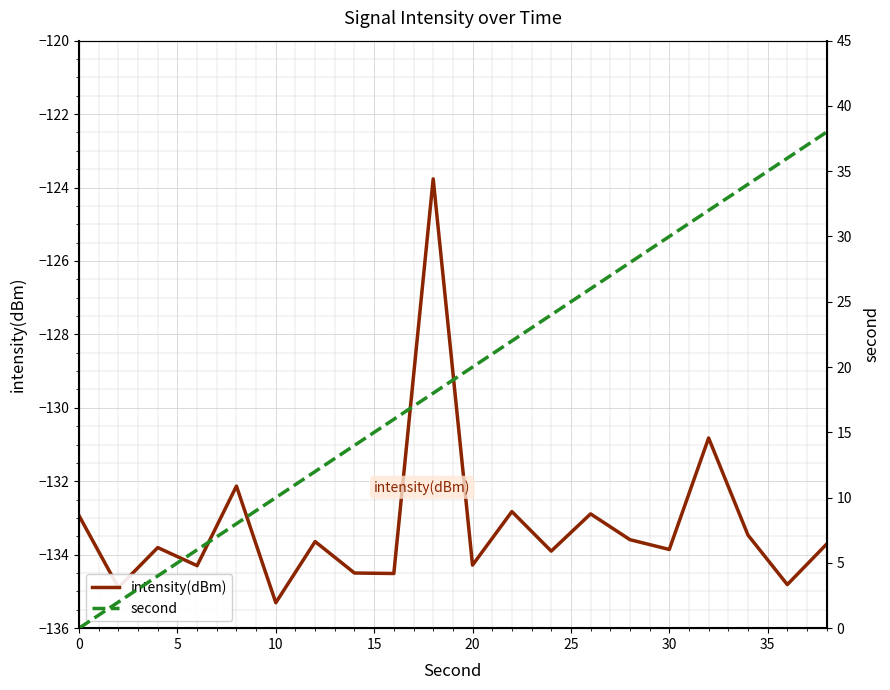

What is the value of the intensity(dBm) point at the 19th from the left?

-134.8